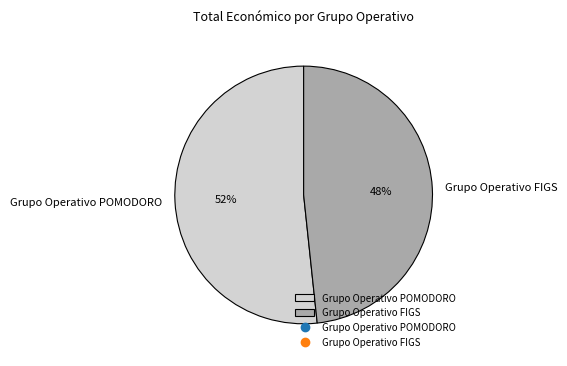

What is the majority slice?

Grupo Operativo POMODORO